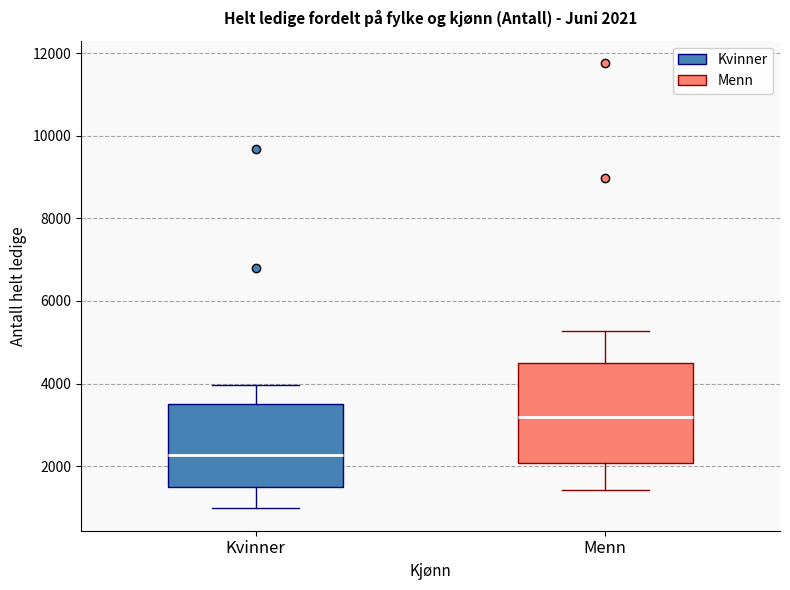

Which box is the tallest, from its lower edge to its upper edge?

Menn